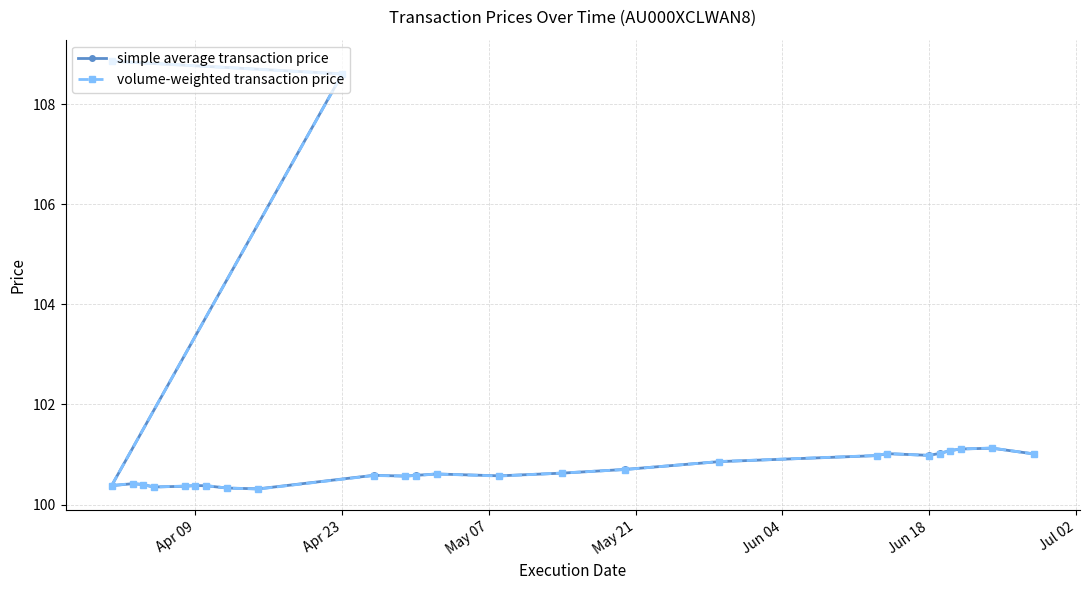

What is the minimum value shown in the chart?

100.3